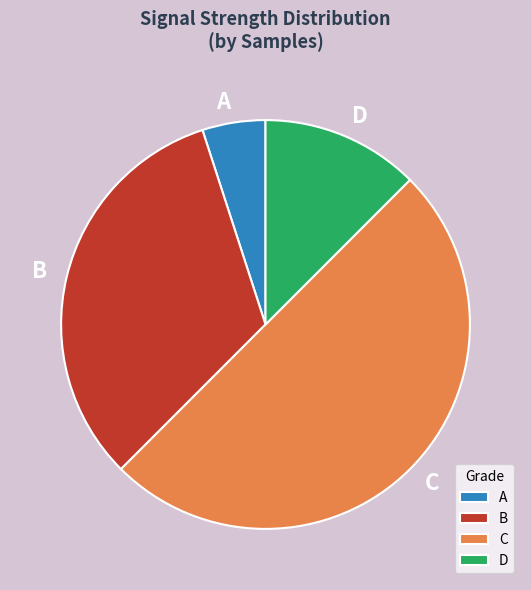

Count the number of slices in the pie.

4